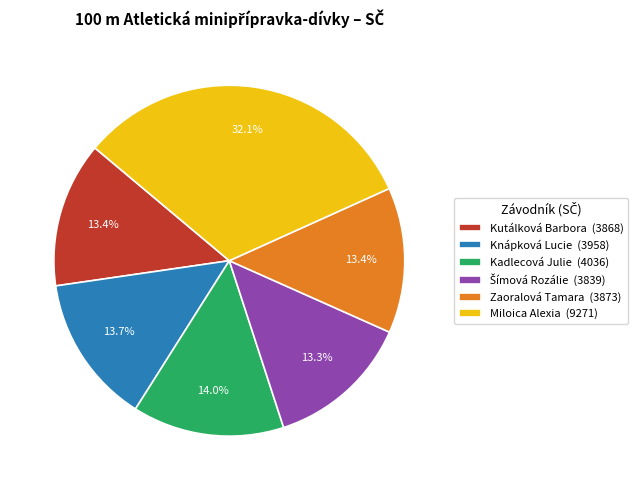

Between Miloica Alexia (9271) and Kutálková Barbora (3868), which is larger?

Miloica Alexia (9271)